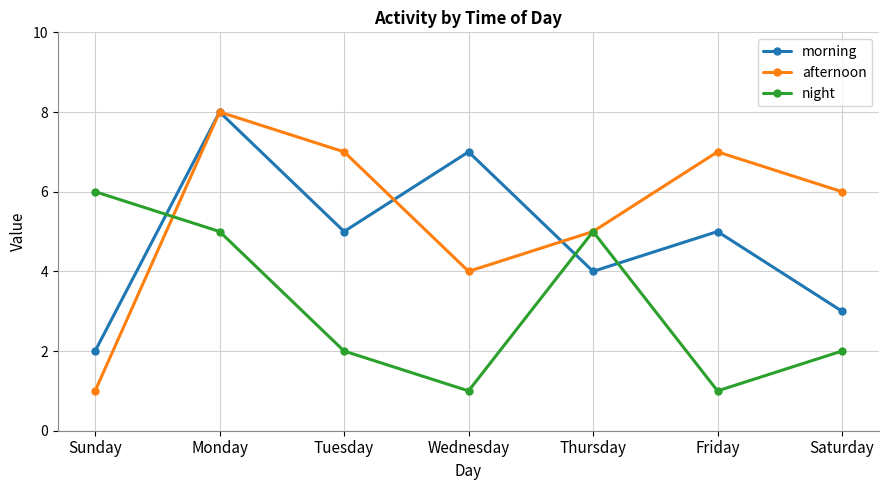

At how many categories does at least one series exceed 4?

7